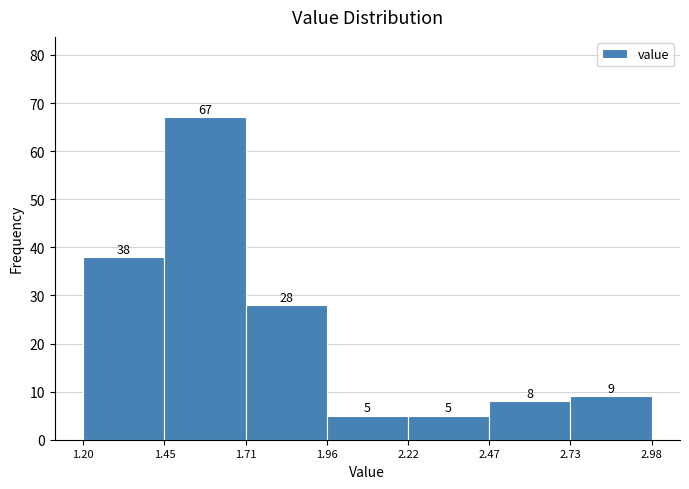

What is the height of the bar covering 2.22 to 2.47 on the x-axis?

5